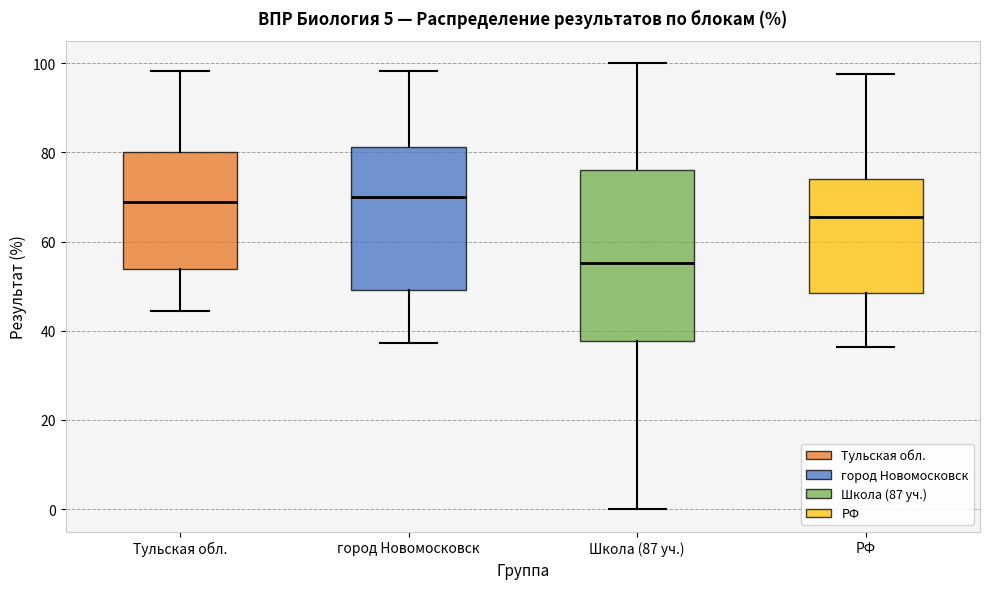

Comparing the boxes themselves (not the whiskers), which one is the tallest?

Школа (87 уч.)